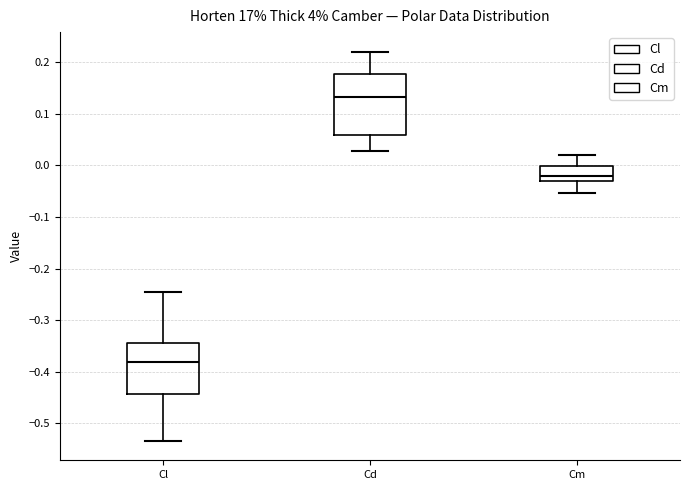

Which box has the lowest median line?

Cl